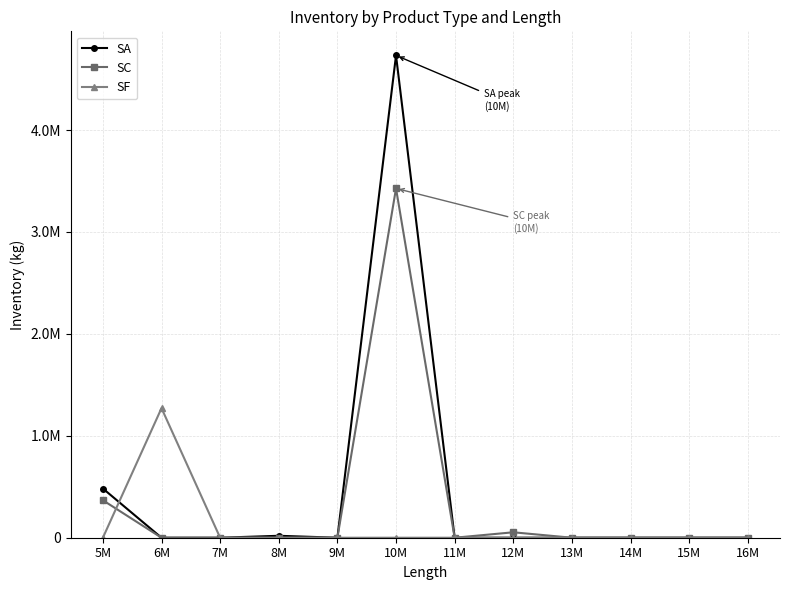

What are all the series names shown in the legend?

SA, SC, SF